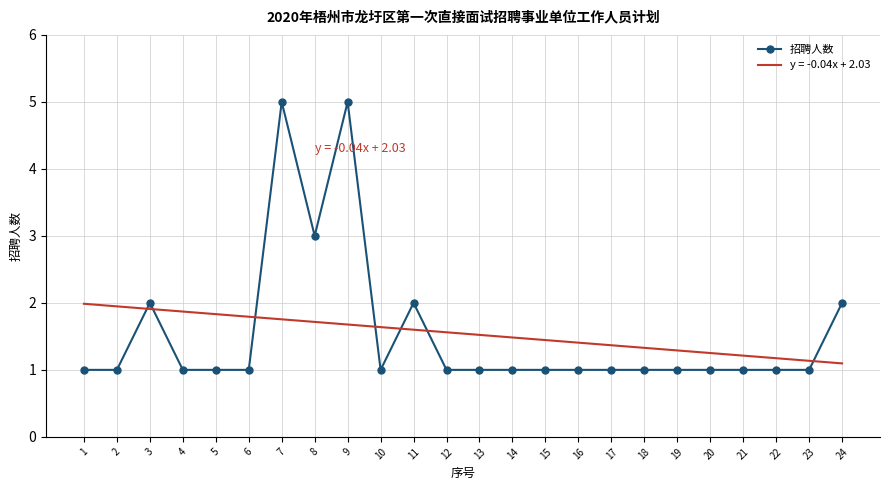

What is the difference between the maximum and minimum values in the 招聘人数 series?

4.0